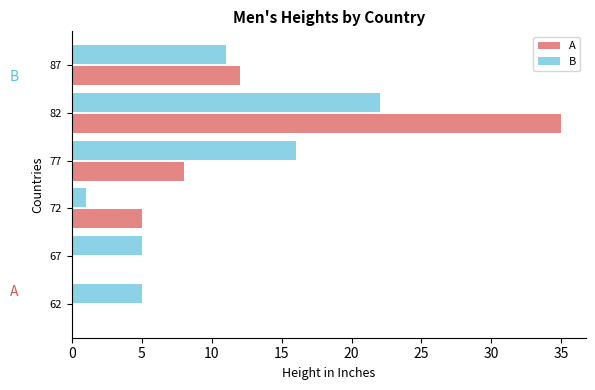

What is the sum of all A values?

60